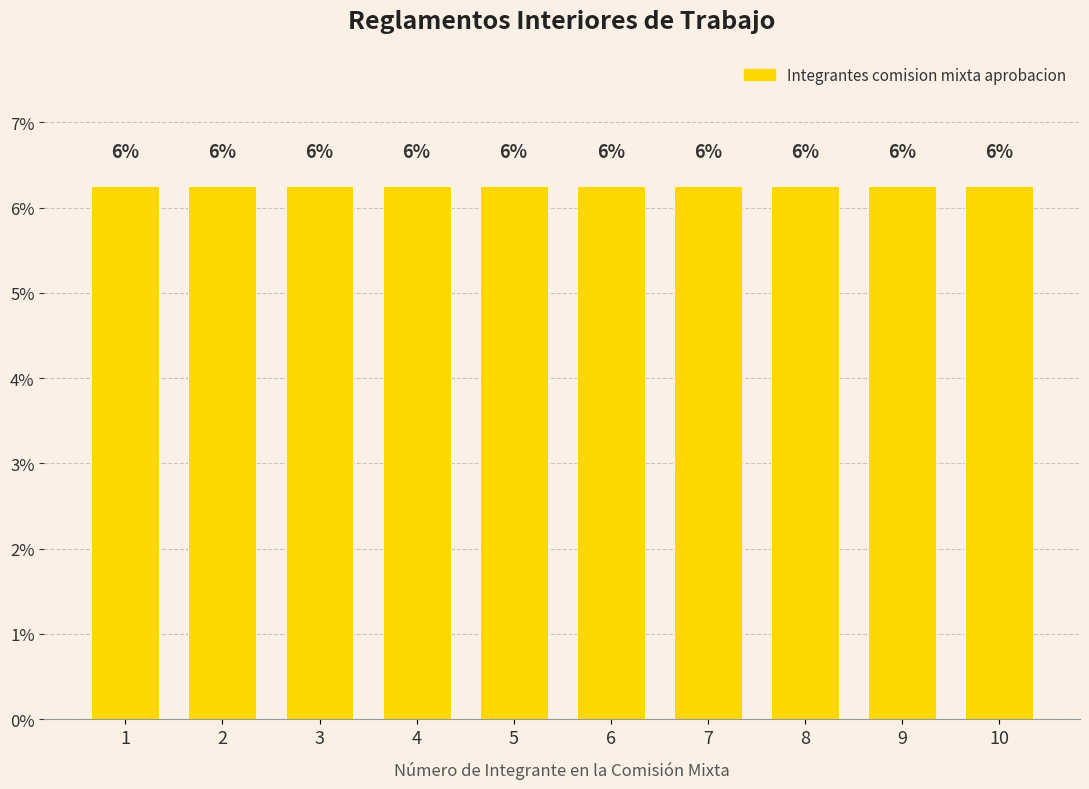

How many series are shown in this chart?

1